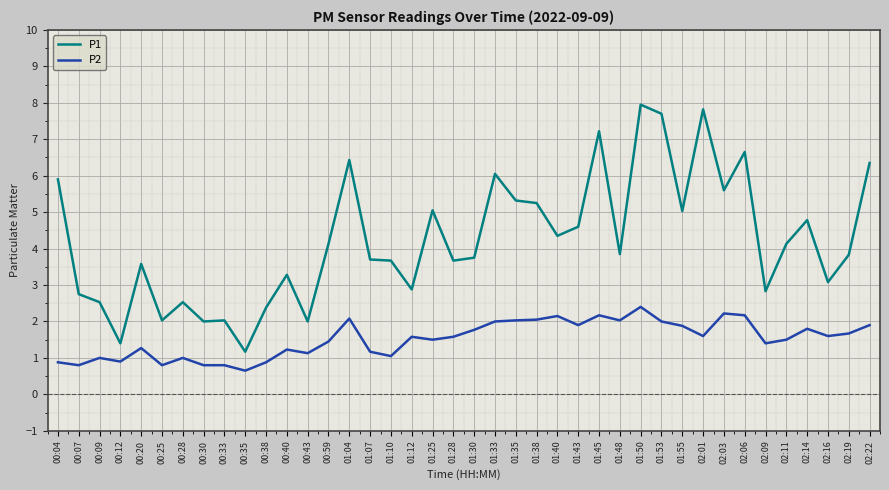

List the series in order of their peak value, highest first.

P1, P2